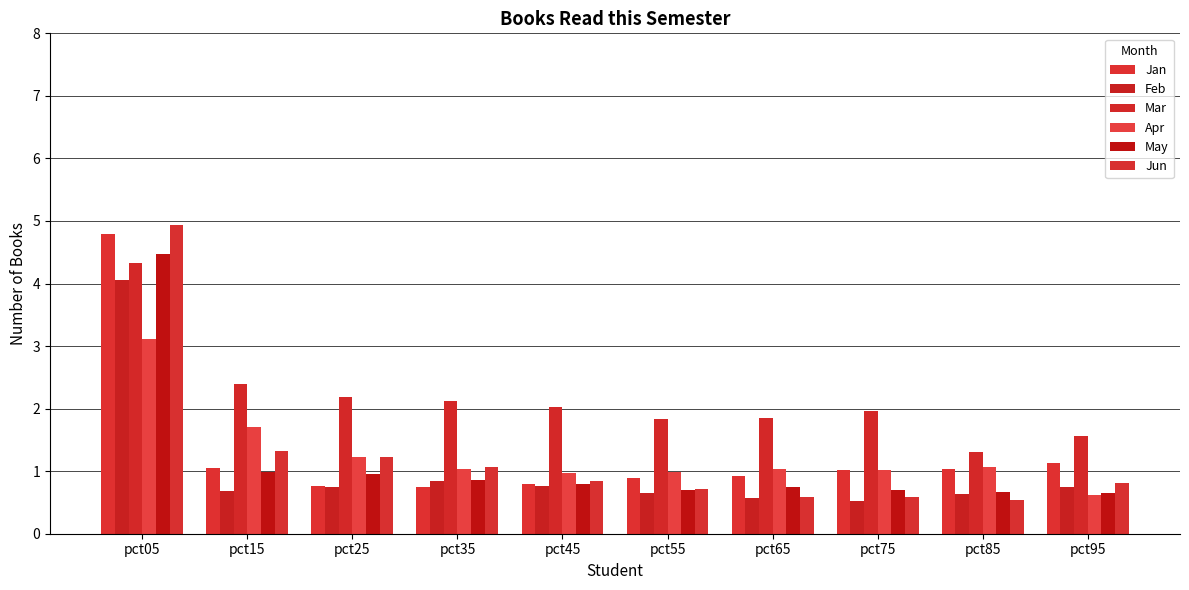

What is the value of the Apr bar at the 10th from the left?

0.6